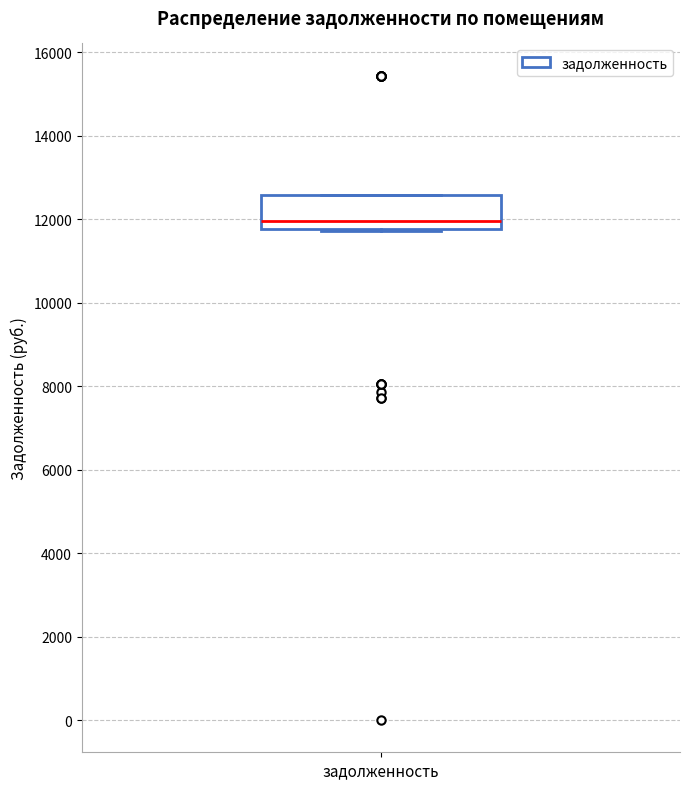

Where does the median line of the box for задолженность sit on the y-axis? The values are not printed on the chart, so give them approximately, as read against the axis.

12000